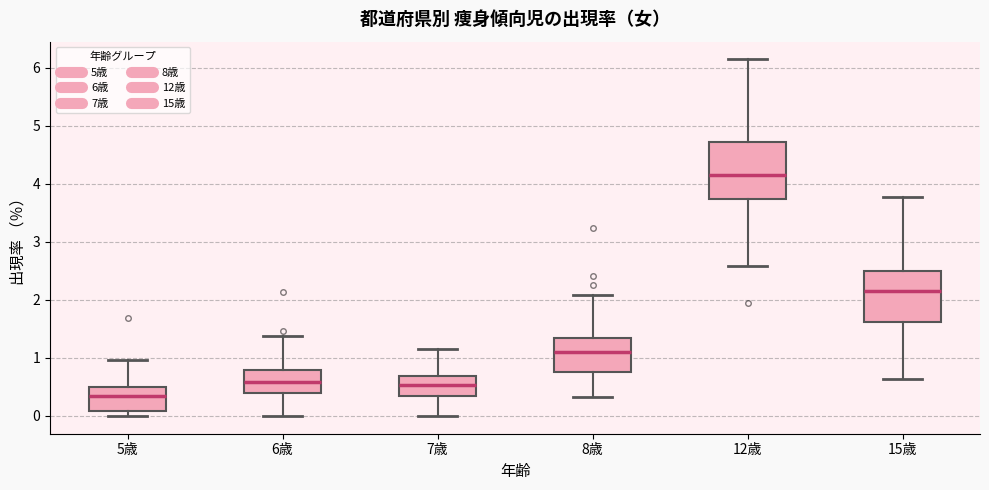

Reading left to right, transcribe this box plot: for each box, give where its median line is, the range the box spans, and where its two whiskers end, as read against the y-axis. The values are not printed on the chart, so give them approximately, as read against the axis.

5歳: median 0.3, box 0.1 to 0.5, whiskers 0.0 to 1.0
6歳: median 0.6, box 0.4 to 0.8, whiskers 0.0 to 1.4
7歳: median 0.5, box 0.3 to 0.7, whiskers 0.0 to 1.2
8歳: median 1.1, box 0.8 to 1.3, whiskers 0.3 to 2.1
12歳: median 4.2, box 3.7 to 4.7, whiskers 2.6 to 6.1
15歳: median 2.1, box 1.6 to 2.5, whiskers 0.6 to 3.8